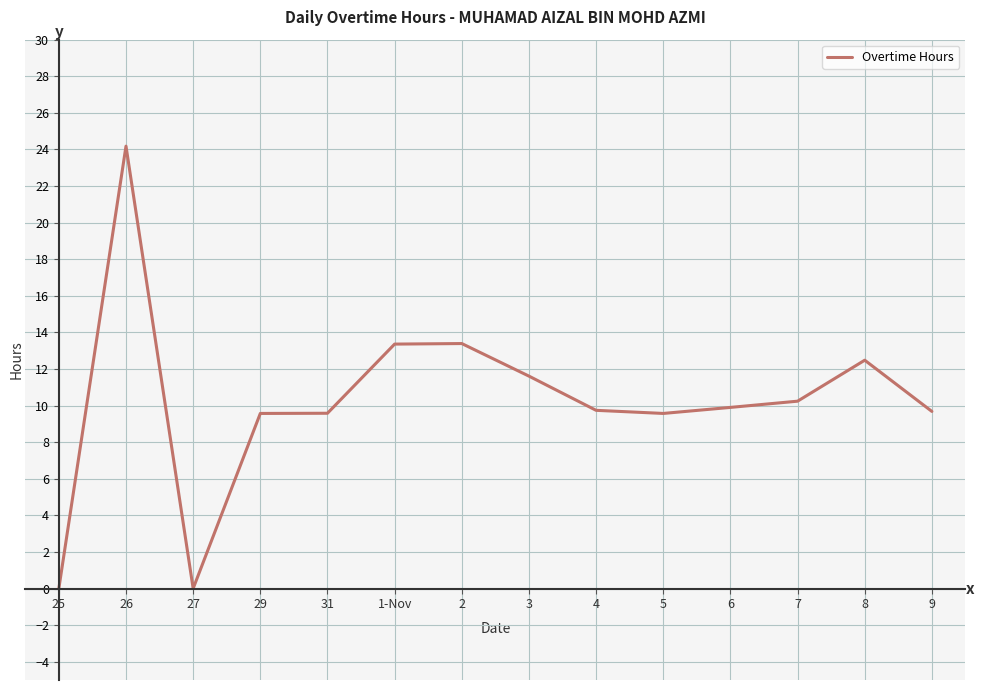

Which category has the highest value across all series?

26